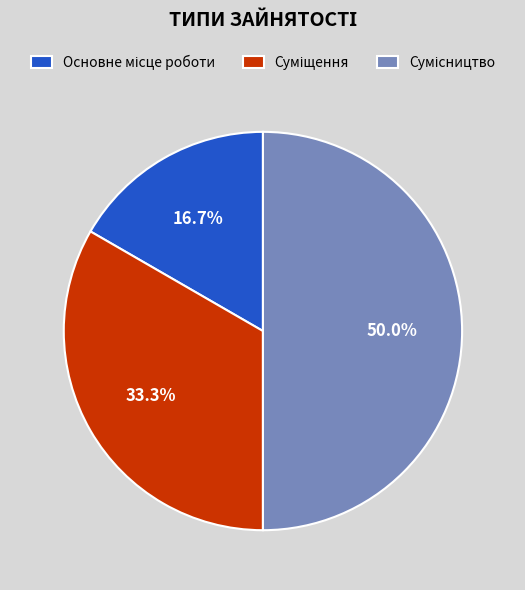

Rank the categories by value from highest to lowest.

Сумісництво, Суміщення, Основне місце роботи